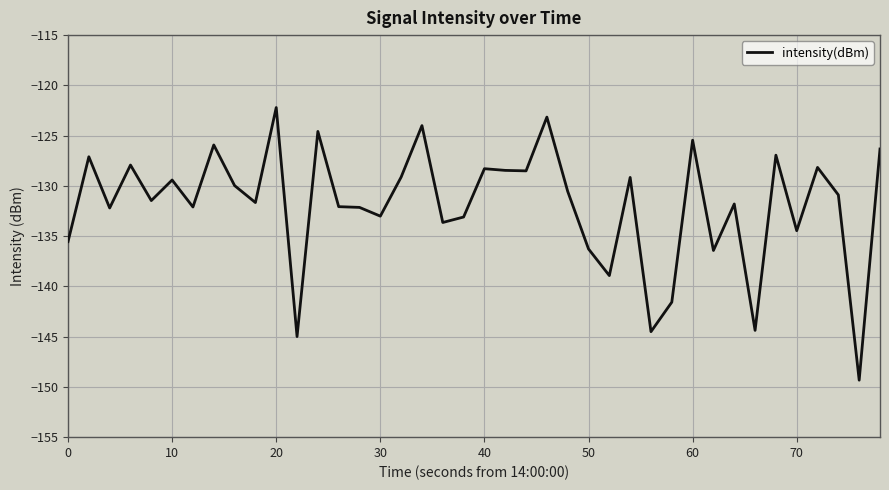

What is the difference between the maximum and minimum values?

27.1